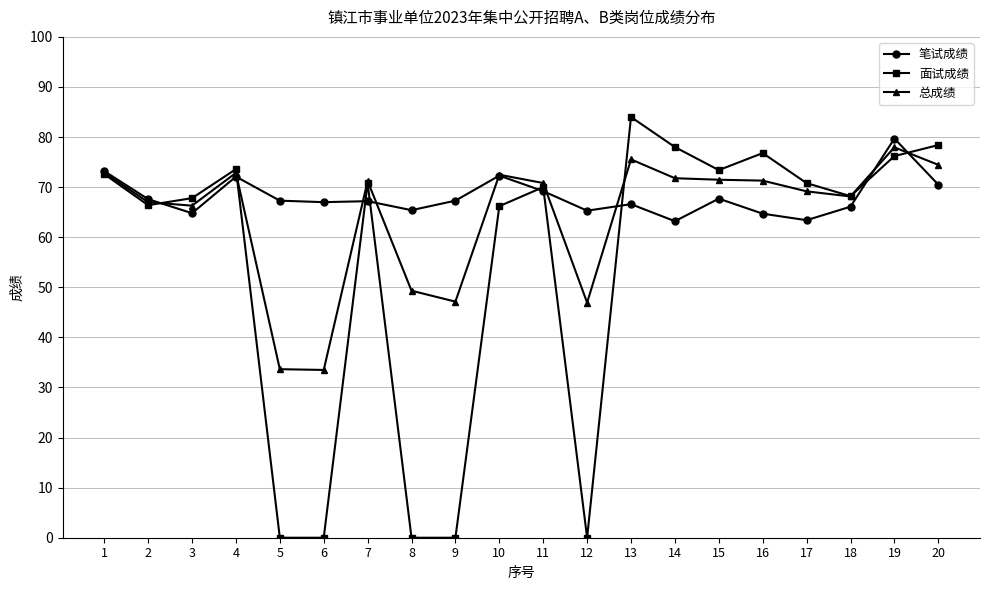

Rank the series by their average value, from lowest to highest.

面试成绩, 总成绩, 笔试成绩